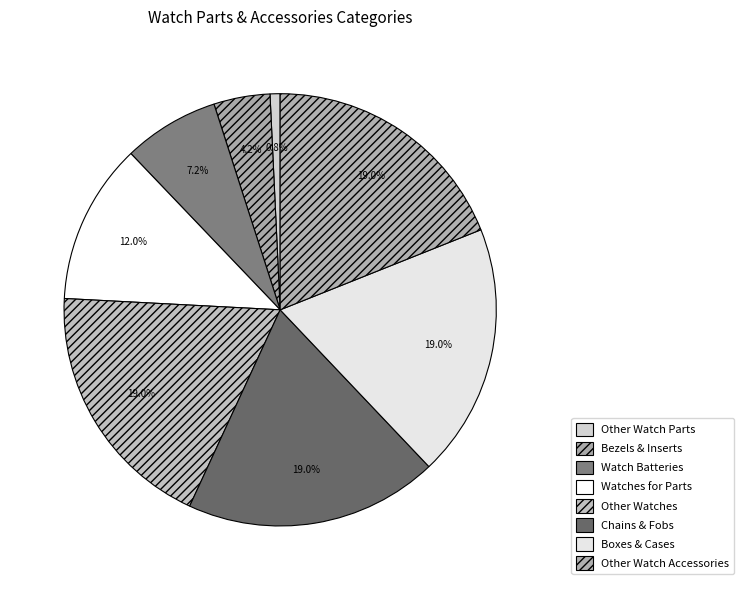

Is Other Watches the majority of the pie?

No